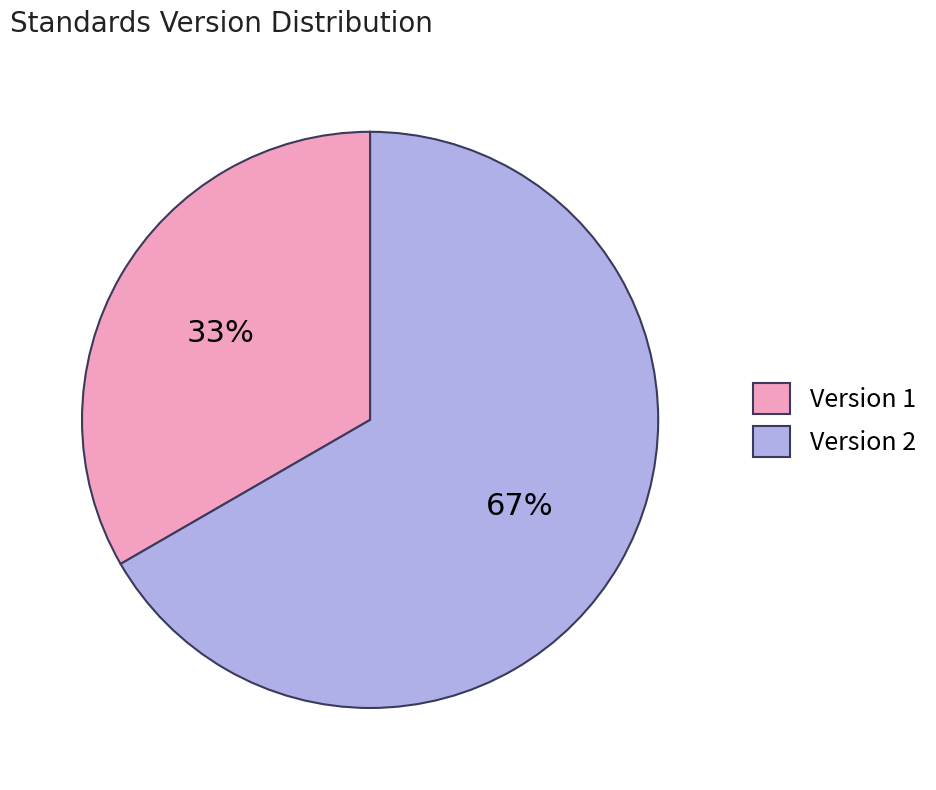

Rank the categories by value from highest to lowest.

Version 2, Version 1